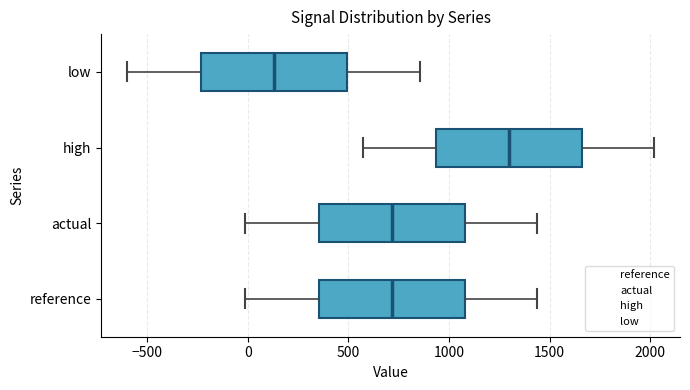

Reading bottom to top, read every box against the x-axis: the position of its median line, the range the box covers, and the ends of its whiskers. The values are not printed on the chart, so give them approximately, as read against the axis.

reference: median 700, box 350 to 1100, whiskers 0 to 1450
actual: median 700, box 350 to 1100, whiskers 0 to 1450
high: median 1300, box 950 to 1650, whiskers 550 to 2000
low: median 150, box -250 to 500, whiskers -600 to 850